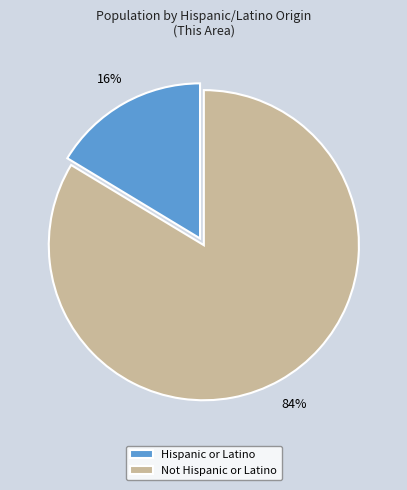

What percentage is the Not Hispanic or Latino slice, to the nearest percent?

84%